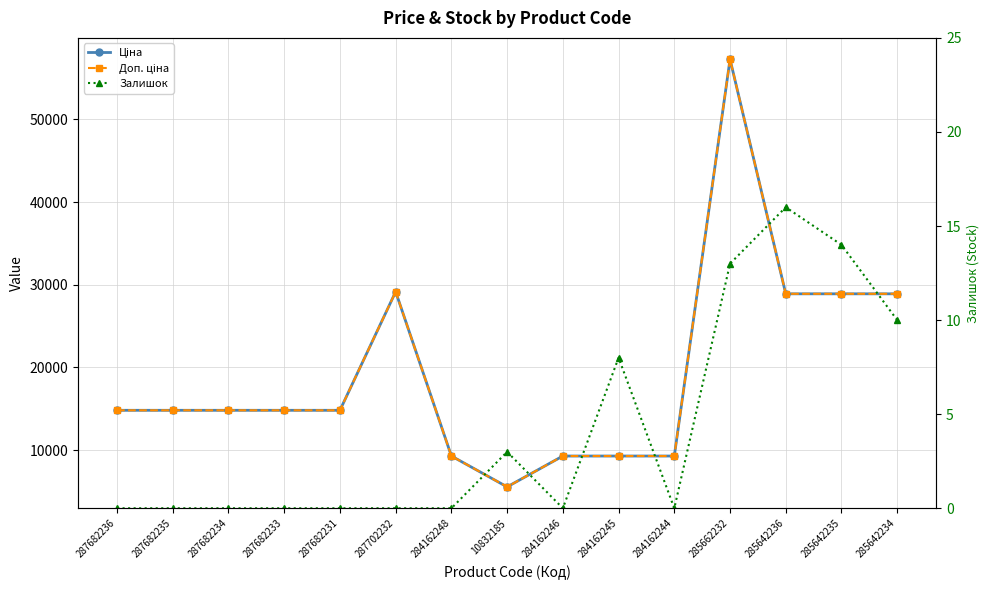

Where does the Ціна series first go above 14817?

287682236